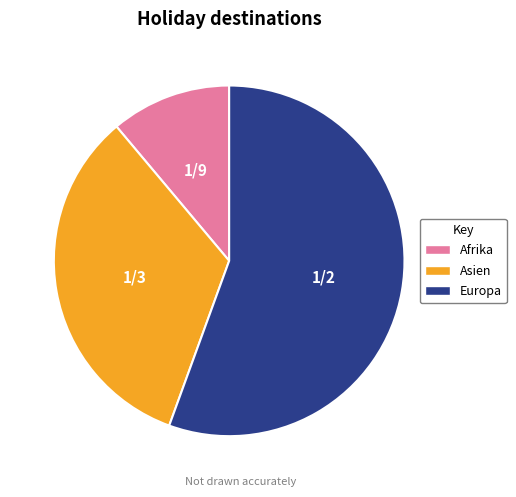

How many segments does this pie chart have?

3